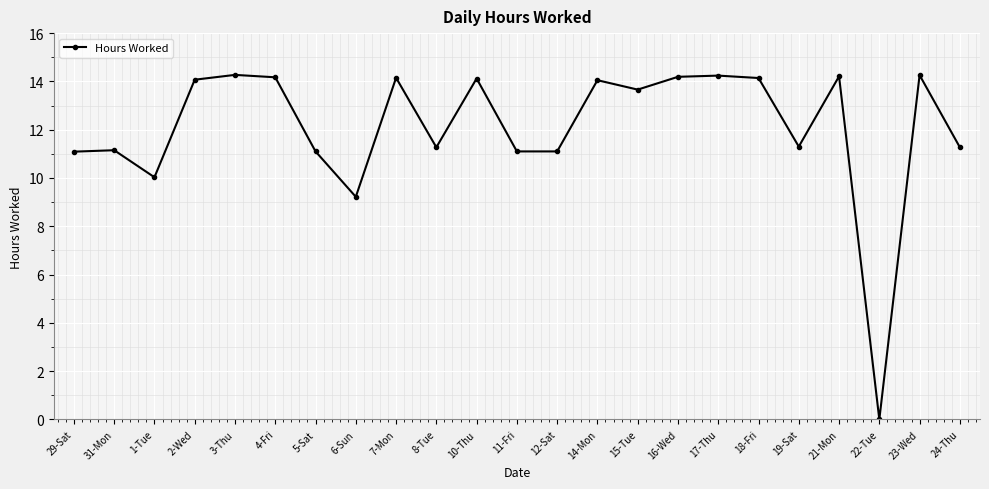

How many data points does each series have?

23